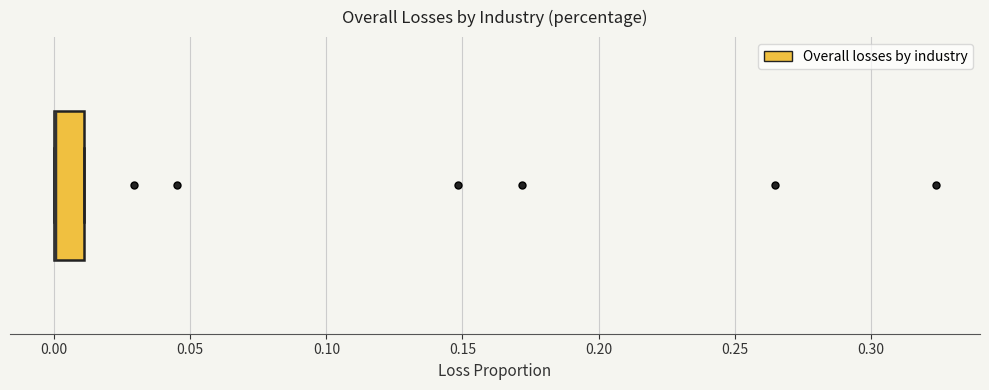

Read this box plot against the x-axis: the position of the median line, the range covered by the box, and the ends of both whiskers. The values are not printed on the chart, so give them approximately, as read against the axis.

median 0.00 (drawn on the box's left edge), box 0.00 to 0.01, whiskers 0.00 to 0.01